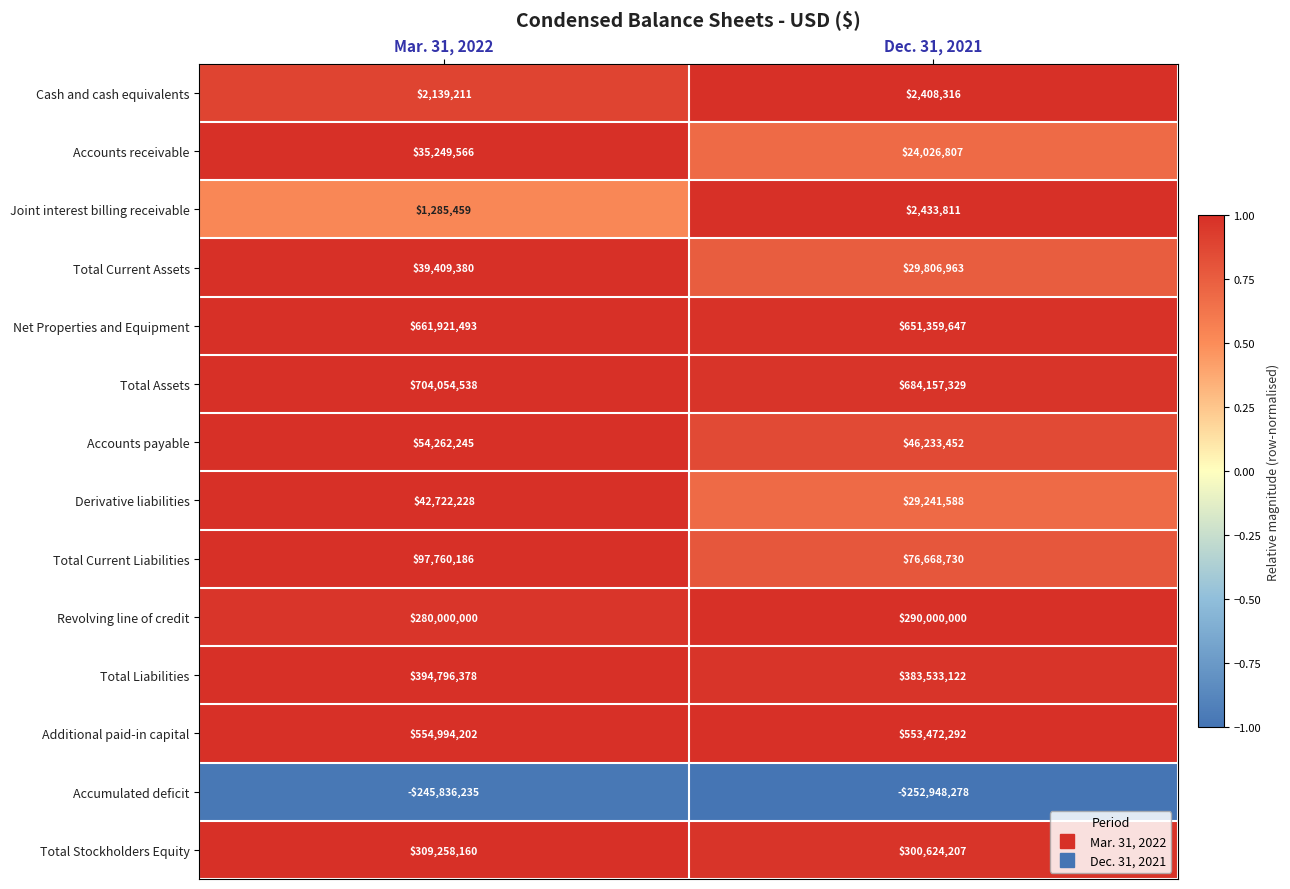

List the series in order of their peak value, highest first.

Total Assets, Net Properties and Equipment, Additional paid-in capital, Total Liabilities, Total Stockholders Equity, Revolving line of credit, Total Current Liabilities, Accounts payable, Derivative liabilities, Total Current Assets, Accounts receivable, Joint interest billing receivable, Cash and cash equivalents, Accumulated deficit